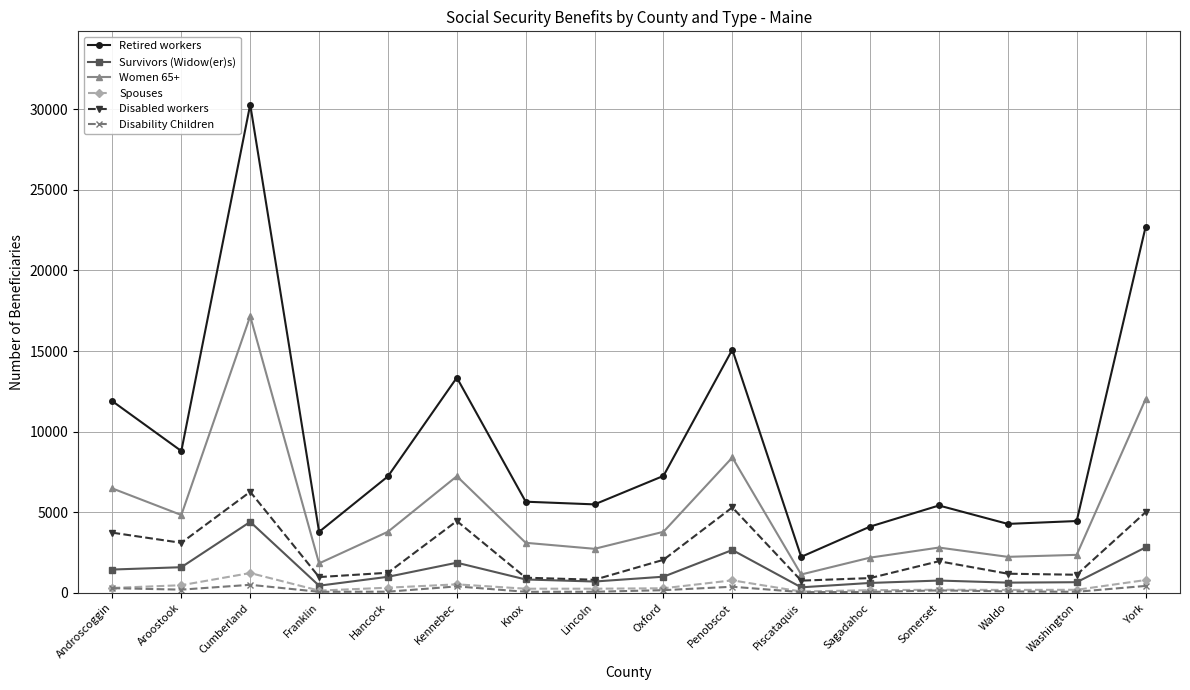

What is the difference between the maximum and second lowest values in the Disabled workers series?

5455